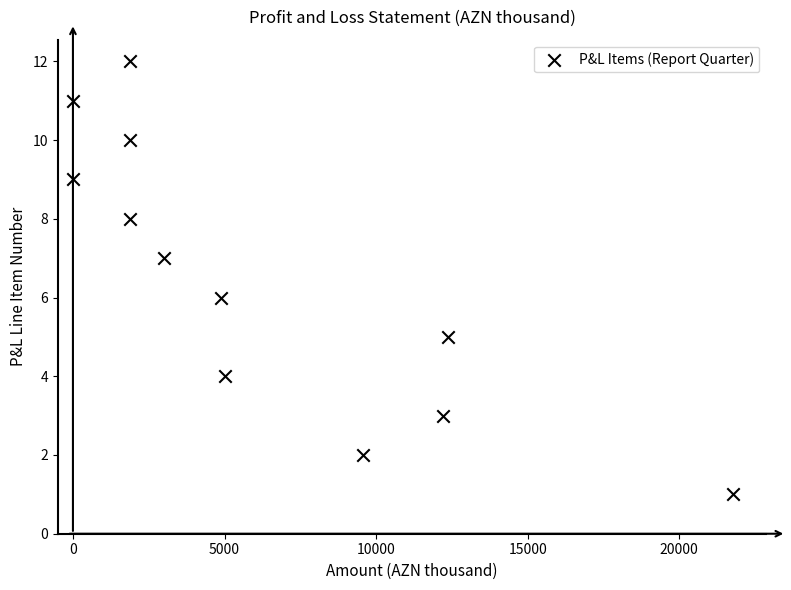

What is the range of Y values (max minus min)?

11